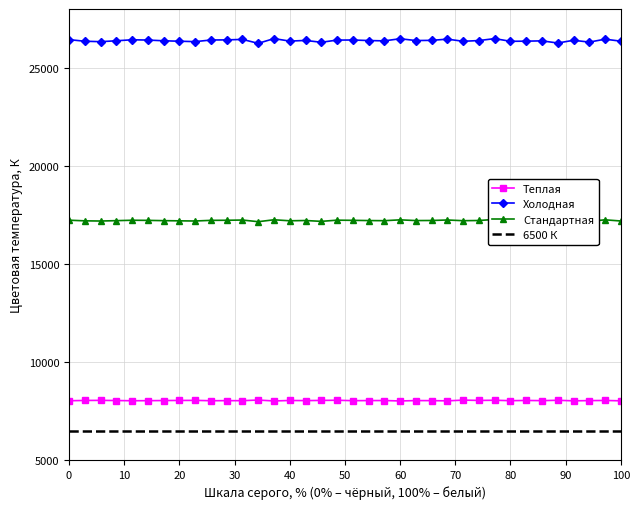

The value of Теплая at 20 is 8038.4. True or false?

True